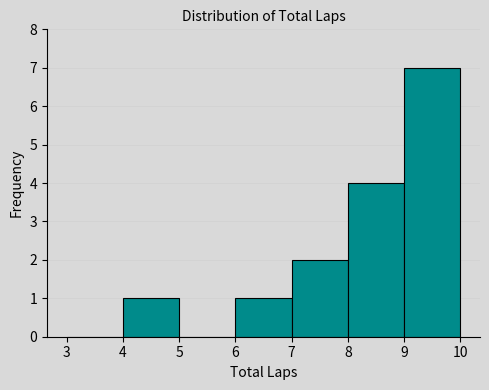

Reading left to right, transcribe this chart: for each bar, give the range it covers on the x-axis and its height. The values are not printed on the chart, so give them approximately, as read against the axis.

3 to 4: 0
4 to 5: 1
5 to 6: 0
6 to 7: 1
7 to 8: 2
8 to 9: 4
9 to 10: 7